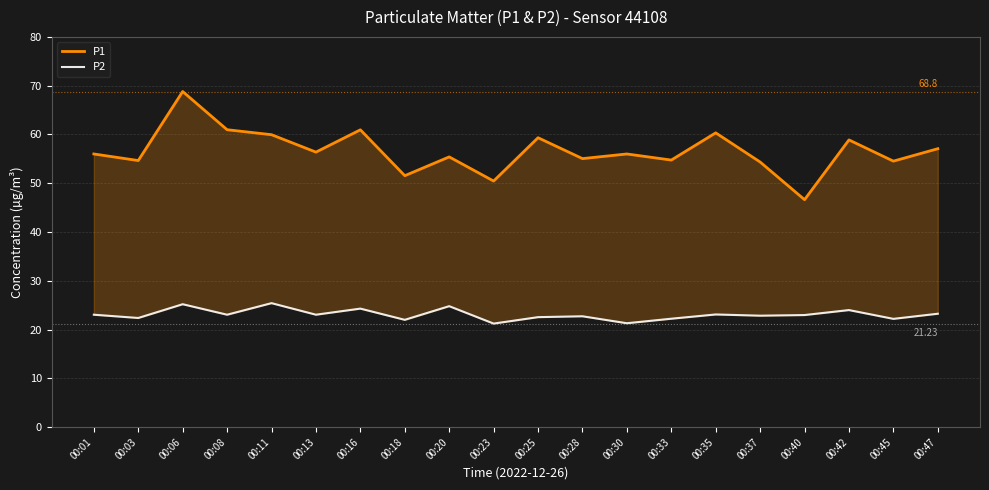

At which label does P1 first exceed 56?

00:06